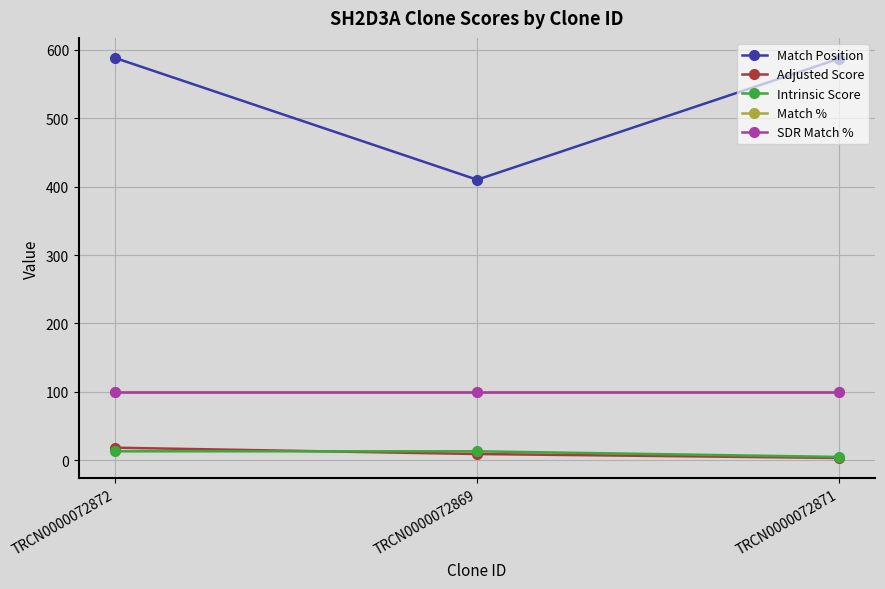

Reading left to right, extract all data points from this chart.

Match Position: TRCN0000072872=588.0	TRCN0000072869=410.0	TRCN0000072871=587.0
Adjusted Score: TRCN0000072872=18.5	TRCN0000072869=9.2	TRCN0000072871=3.5
Intrinsic Score: TRCN0000072872=13.2	TRCN0000072869=13.2	TRCN0000072871=5.0
Match %: TRCN0000072872=100.0	TRCN0000072869=100.0	TRCN0000072871=100.0
SDR Match %: TRCN0000072872=100.0	TRCN0000072869=100.0	TRCN0000072871=100.0